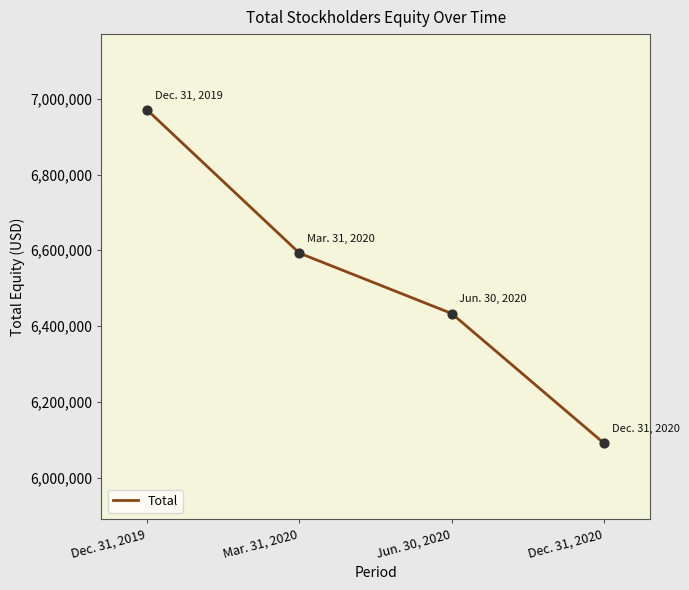

What is the ratio of the value at Dec. 31, 2020 to the value at Dec. 31, 2019?

0.9